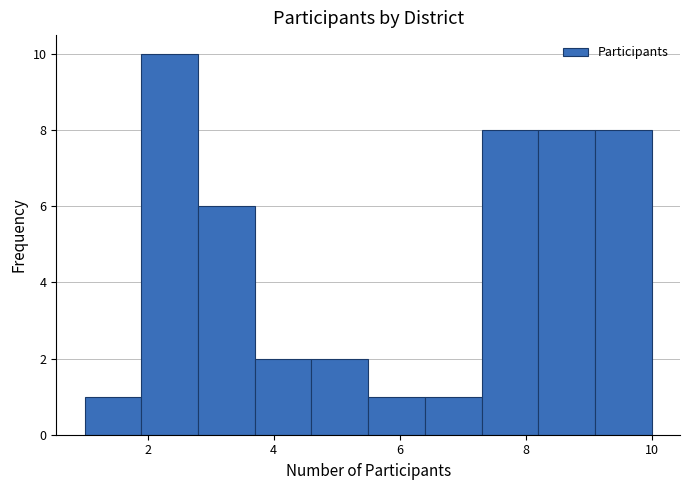

Over which range of the x-axis is the bar tallest?

1.9 to 2.8